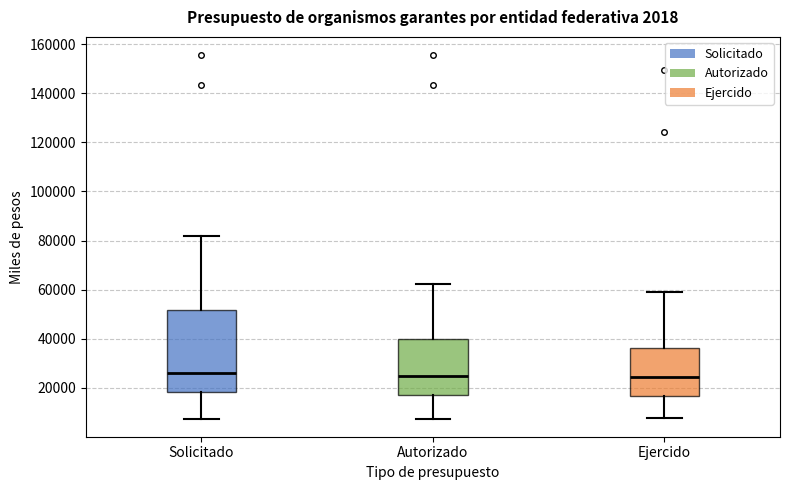

Which box is the tallest, from its lower edge to its upper edge?

Solicitado